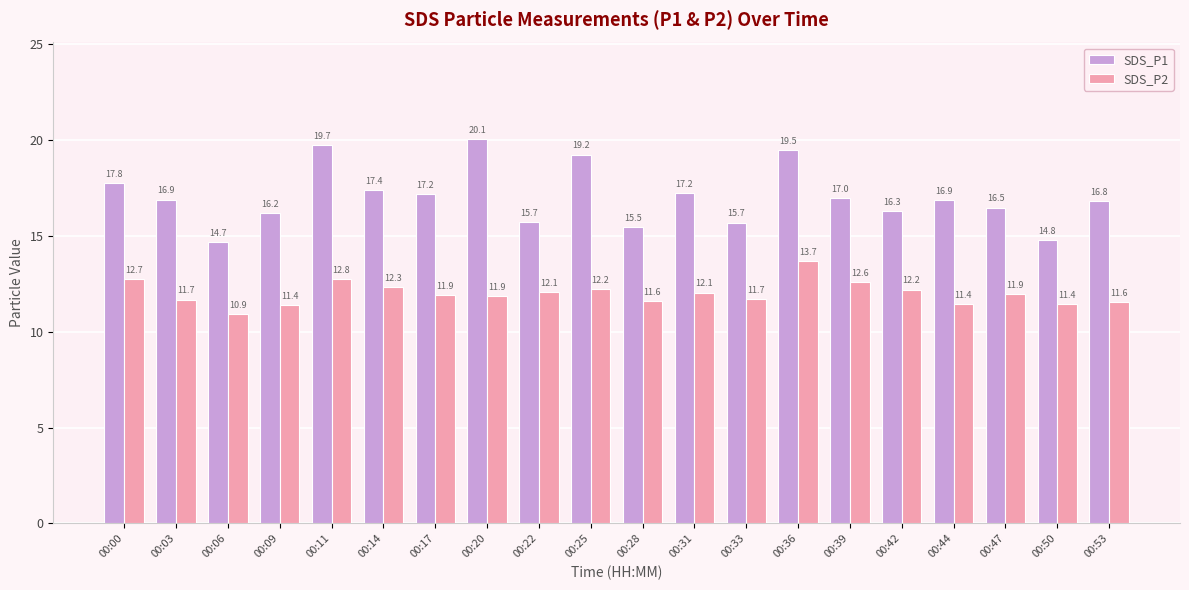

What is the minimum value for SDS_P2?

10.9